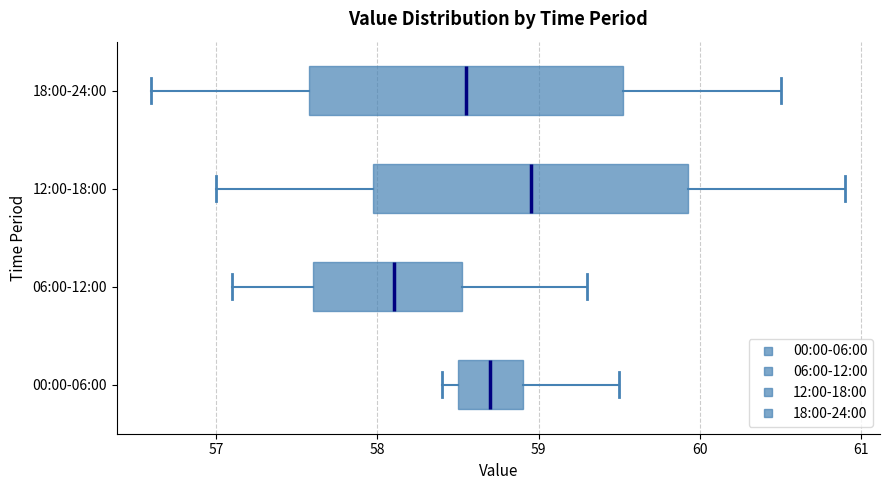

Where does the right whisker of the box for 18:00-24:00 end on the x-axis? The values are not printed on the chart, so give them approximately, as read against the axis.

60.5